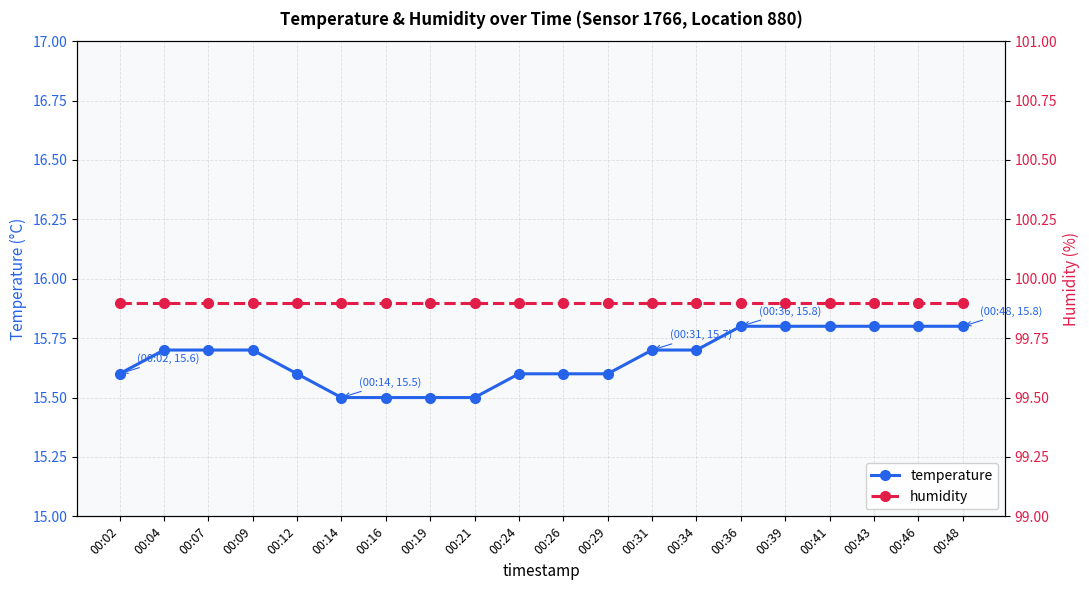

What is the approximate value of humidity at 00:36?

99.9